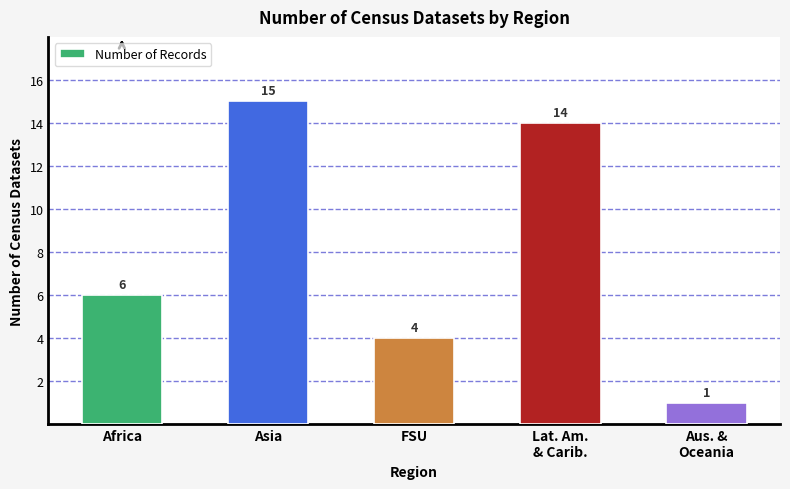

What is the change in value from Africa to FSU?

-2